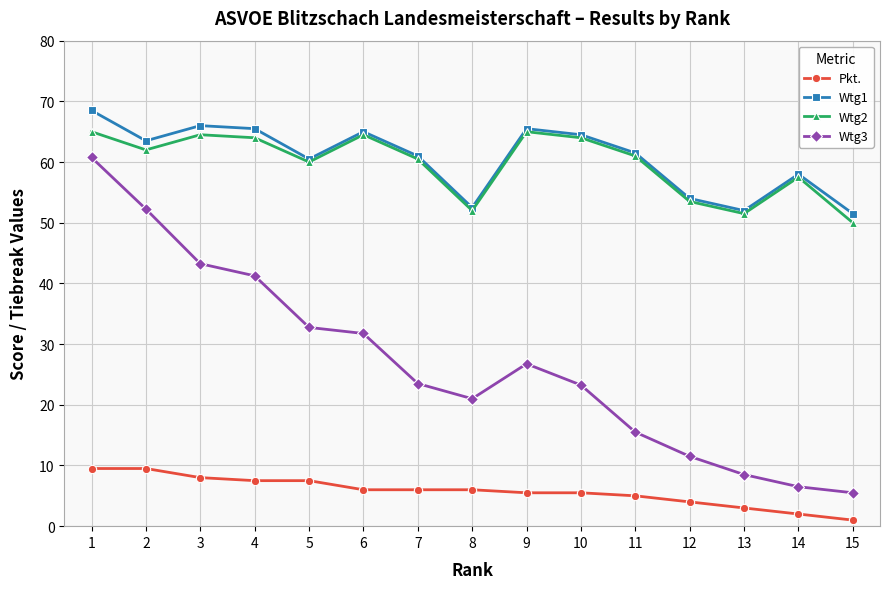

True or false: Pkt. and Wtg1 intersect in this chart.

False